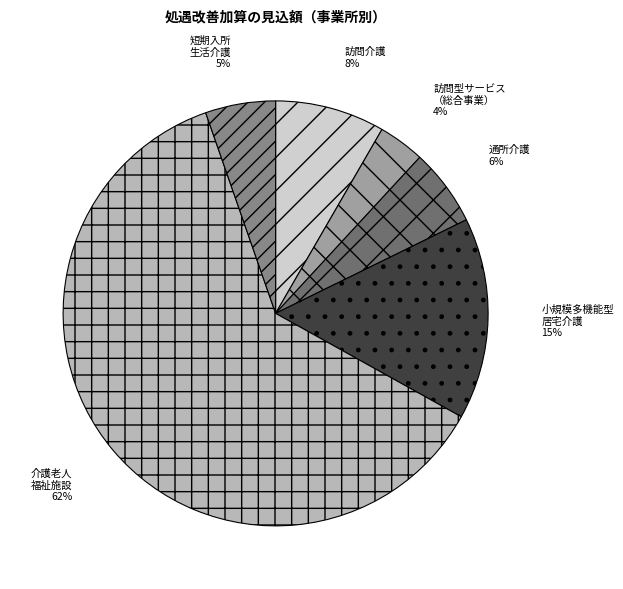

How many segments does this pie chart have?

6